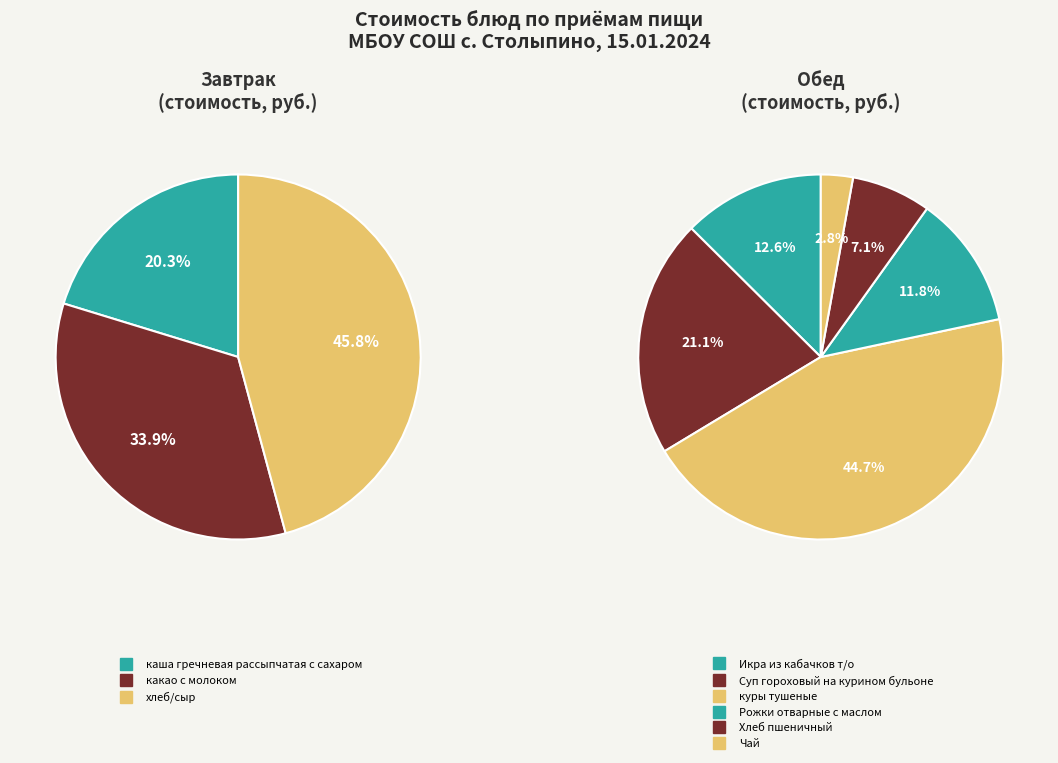

Which slice is the largest?

куры тушеные